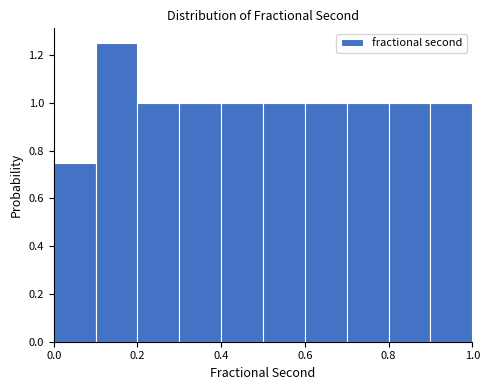

Reading left to right, list every bar in this chart as the range it spans on the x-axis followed by its height. The values are not printed on the chart, so give them approximately, as read against the axis.

0.0 to 0.1: 0.76
0.1 to 0.2: 1.26
0.2 to 0.3: 1.00
0.3 to 0.4: 1.00
0.4 to 0.5: 1.00
0.5 to 0.6: 1.00
0.6 to 0.7: 1.00
0.7 to 0.8: 1.00
0.8 to 0.9: 1.00
0.9 to 1.0: 1.00